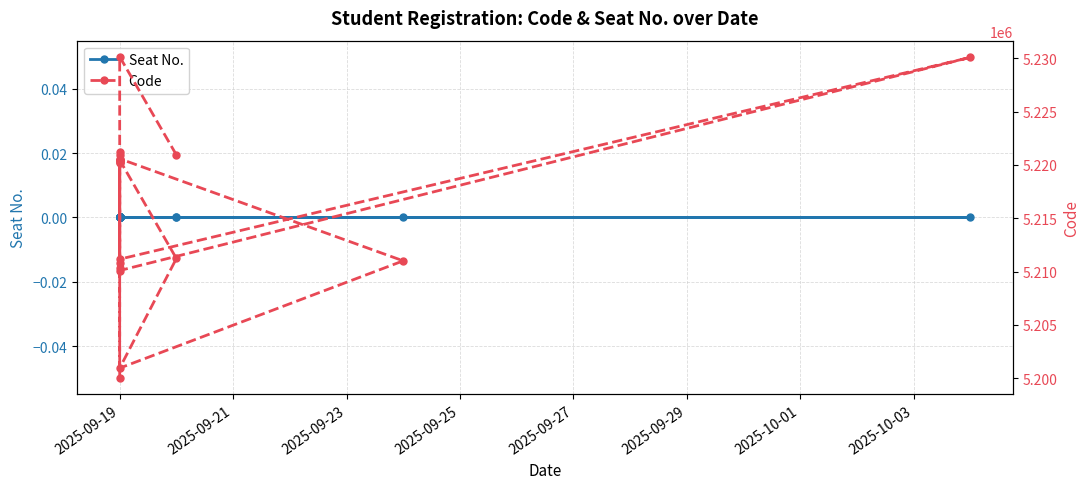

Reading left to right, extract all data points from this chart.

Seat No.: 0	0	0	0	0	0	0	0	0	0	0	0	0	0	0	0	0	0	0	0
Code: 5220937	5230140	5200013	5211166	5230080	5210102	5220146	5220459	5211231	5200957	5211011	5220580	5220885	5221166	5210828	5220469	5210314	5220476	5220304	5220257